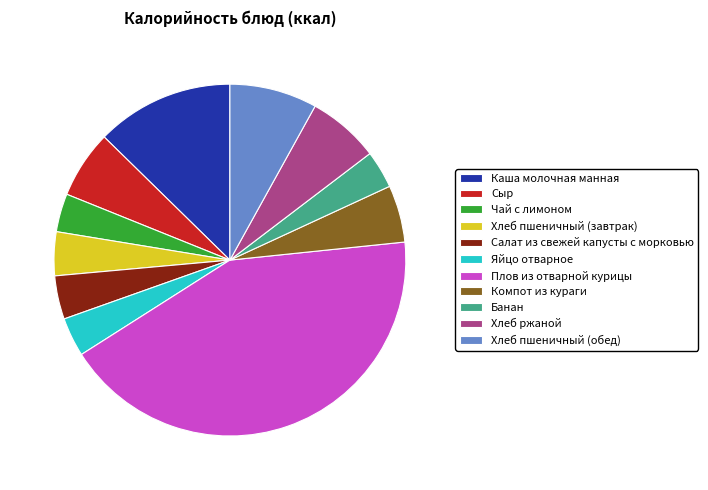

True or false: Хлеб пшеничный (обед) accounts for 8% of the total.

True